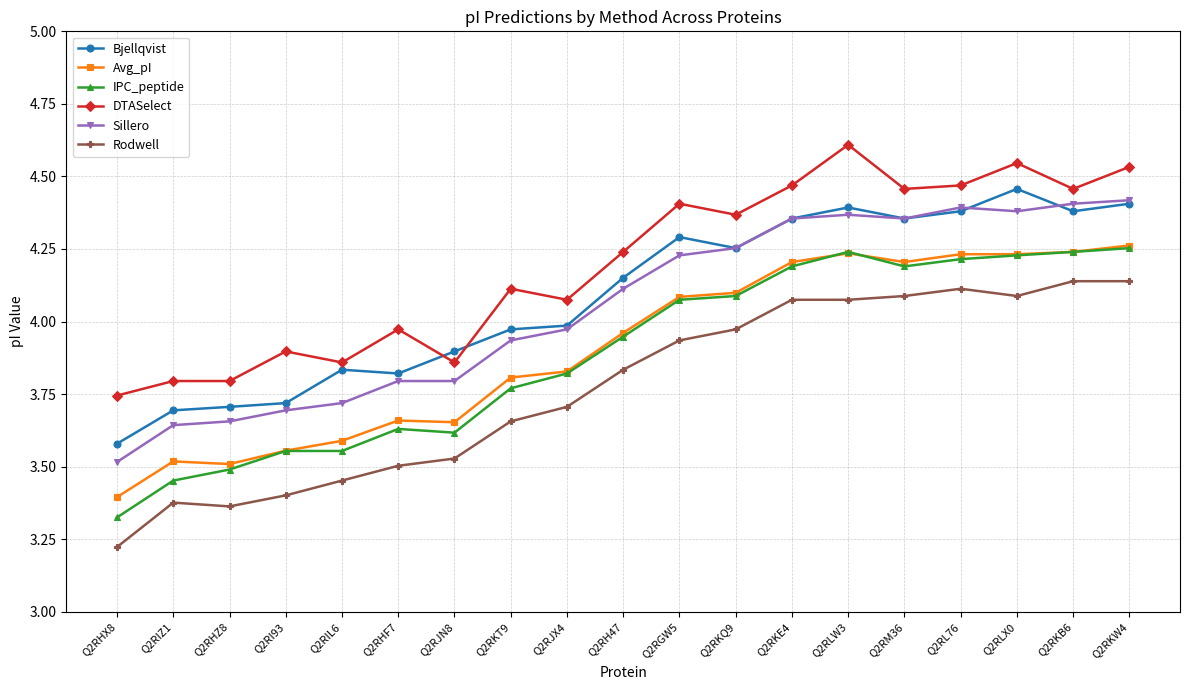

The Avg_pI series shows 1.0 at Q2RIL6. True or false?

False